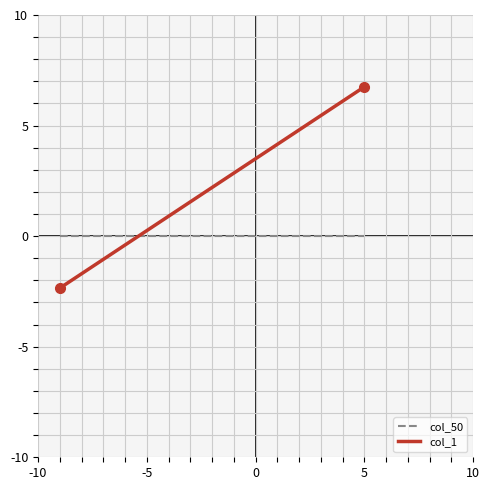

Which series has the widest spread of values?

col_1